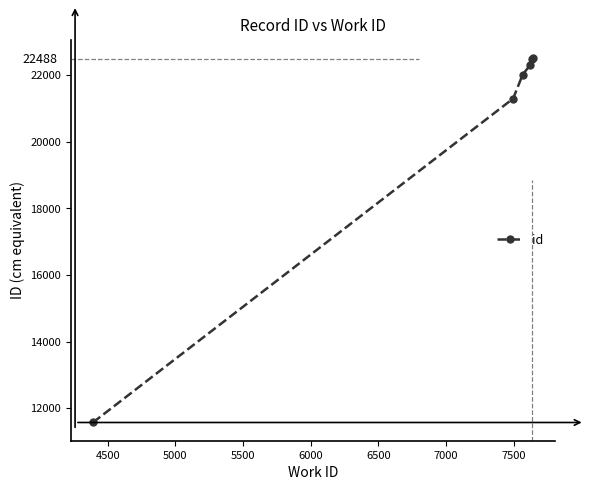

True or false: there are more than 2 points higher than both neighbors.

False